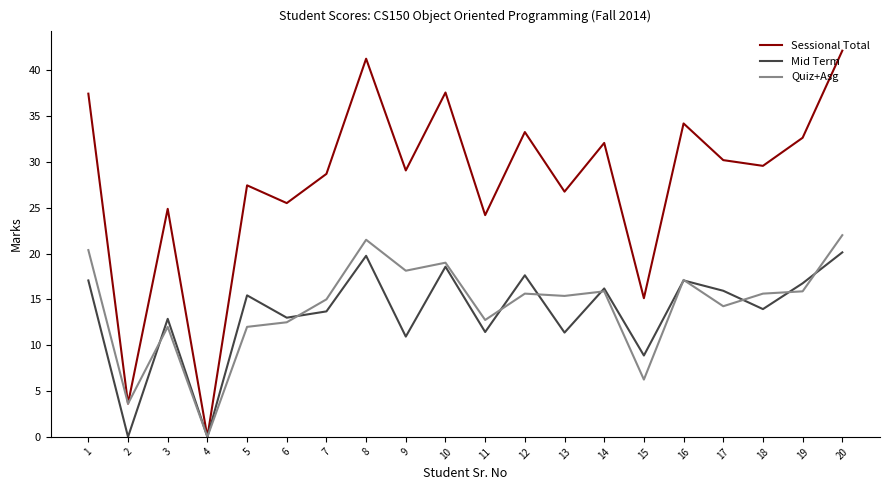

What is the highest value of the Mid Term series?

20.1